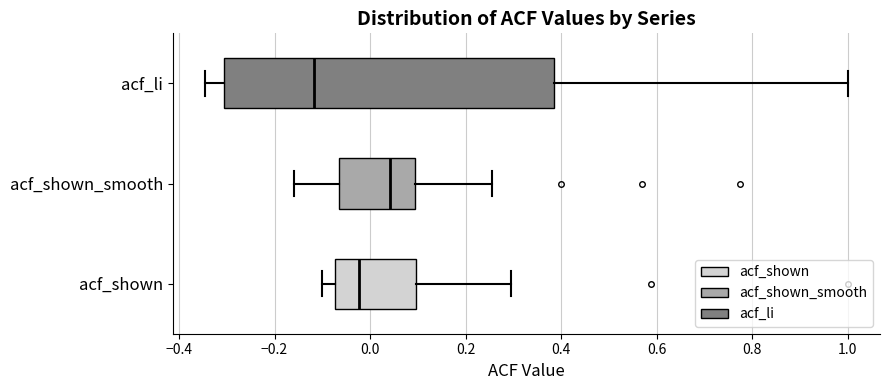

Reading bottom to top, read every box against the x-axis: the position of its median line, the range the box covers, and the ends of its whiskers. The values are not printed on the chart, so give them approximately, as read against the axis.

acf_shown: median -0.02, box -0.08 to 0.10, whiskers -0.10 to 0.30
acf_shown_smooth: median 0.04, box -0.06 to 0.10, whiskers -0.16 to 0.26
acf_li: median -0.12, box -0.30 to 0.38, whiskers -0.34 to 1.00